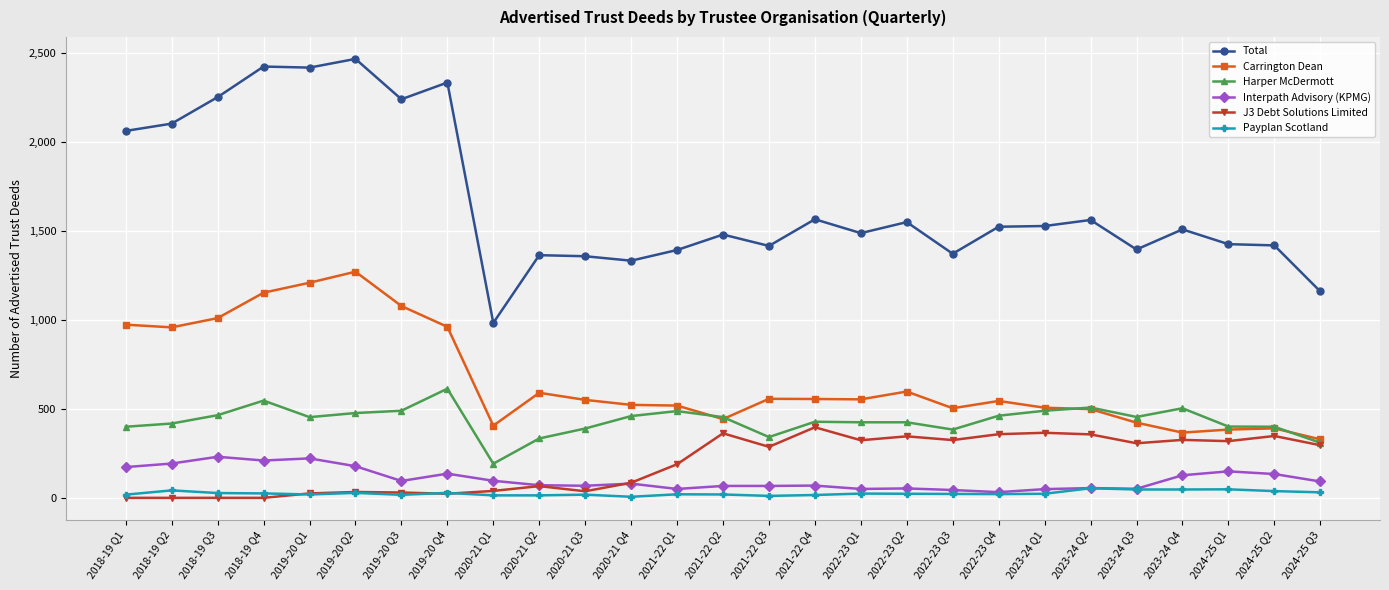

True or false: Total and J3 Debt Solutions Limited cross at least once.

False